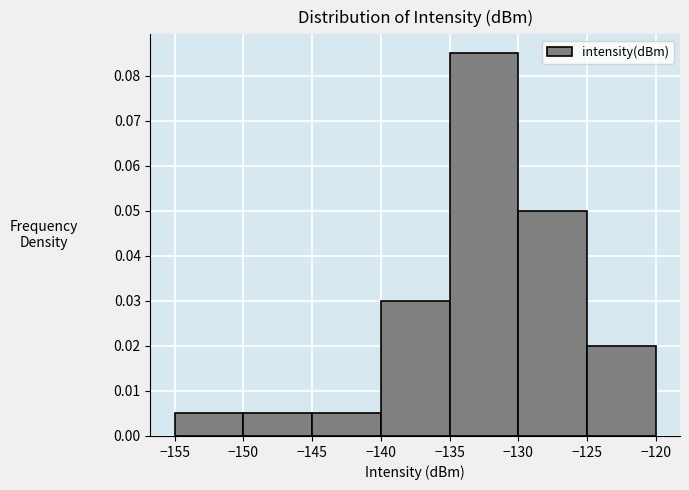

Over which range of the x-axis is the bar tallest?

-135 to -130